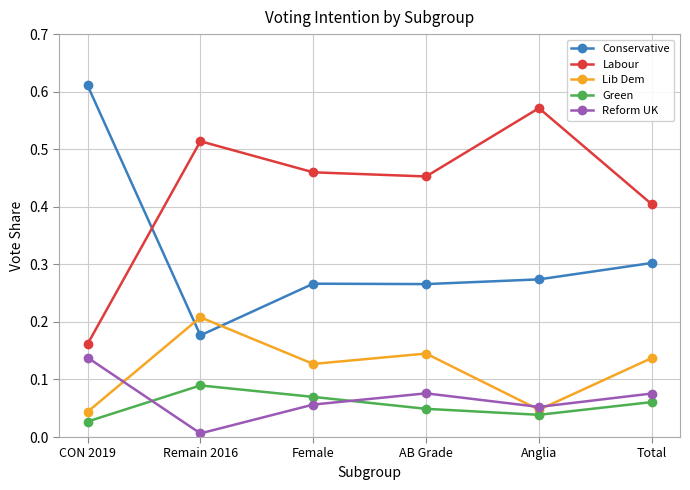

How many series are shown in this chart?

5